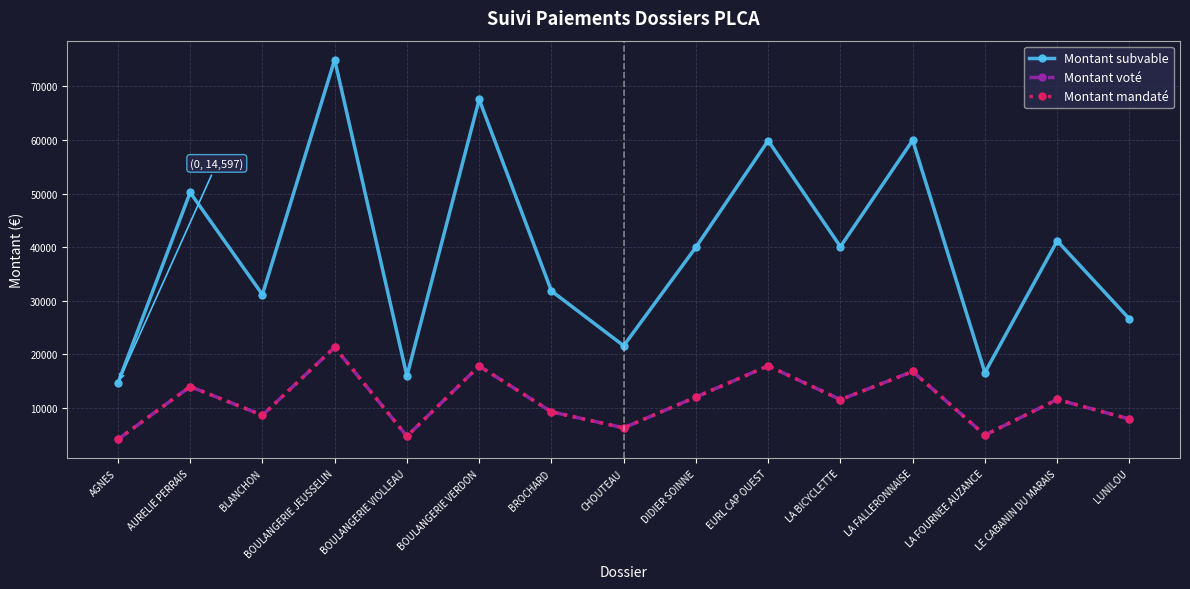

Is this an area chart (filled region under the line)?

No